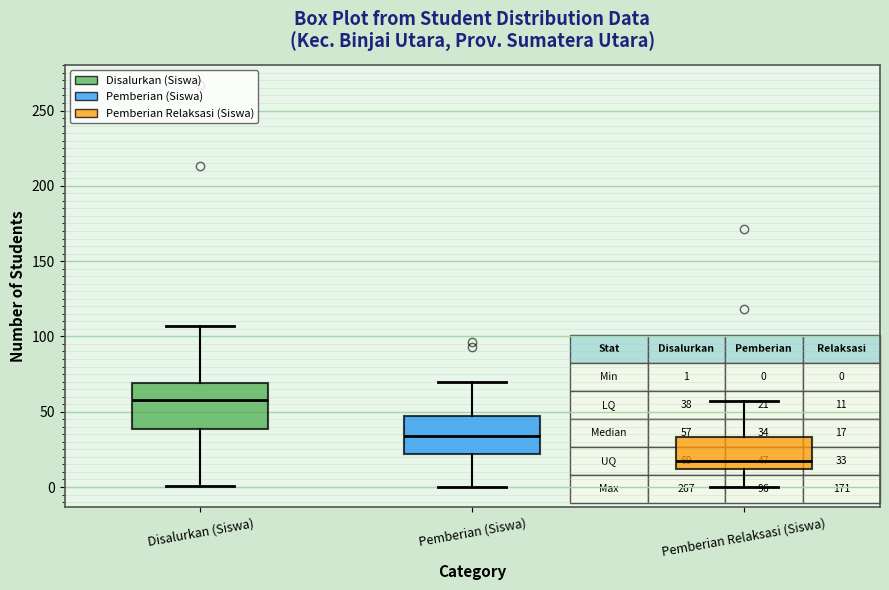

Comparing the boxes themselves (not the whiskers), which one is the tallest?

Disalurkan (Siswa)